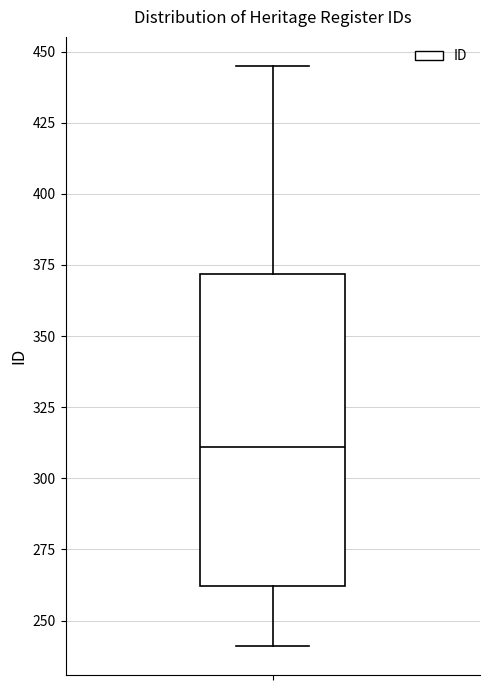

Read this box plot against the y-axis: the position of the median line, the range covered by the box, and the ends of both whiskers. The values are not printed on the chart, so give them approximately, as read against the axis.

median 310, box 260 to 370, whiskers 240 to 445